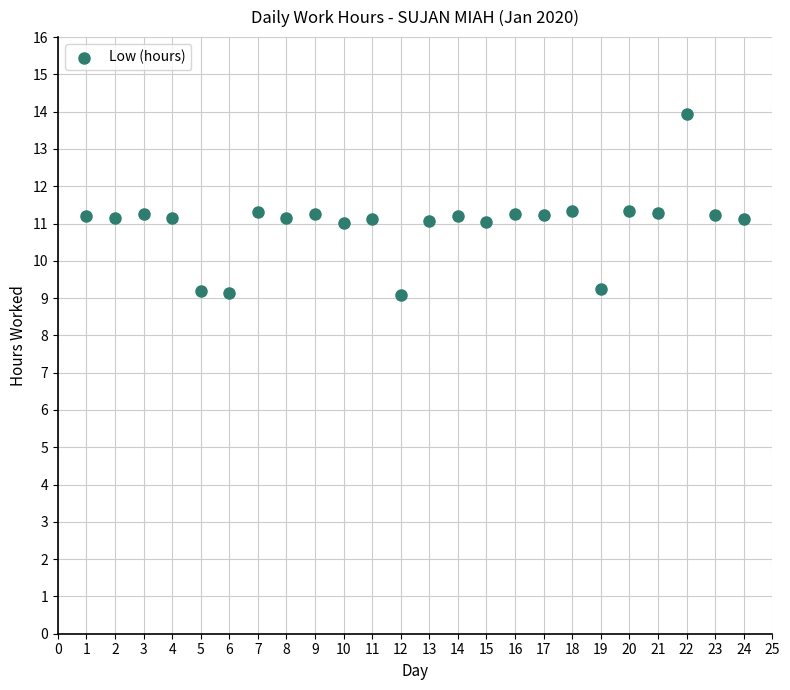

What is the range of X values (max minus min)?

23.0